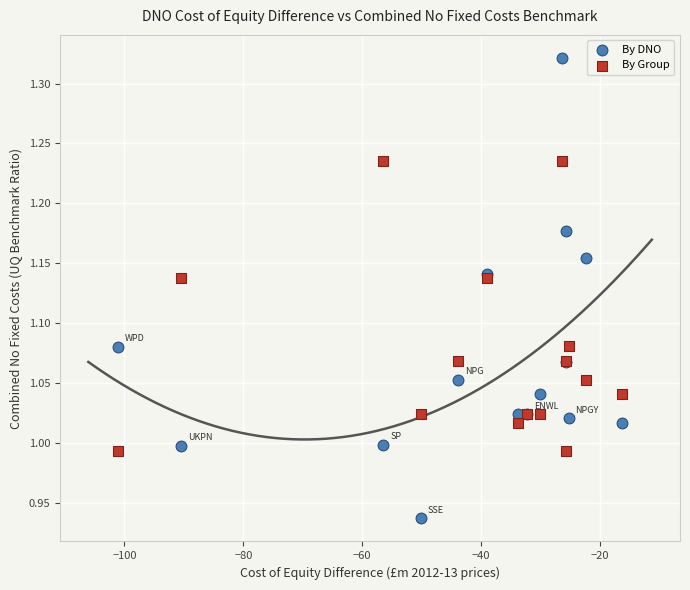

What are all the series names shown in the legend?

By DNO, By Group